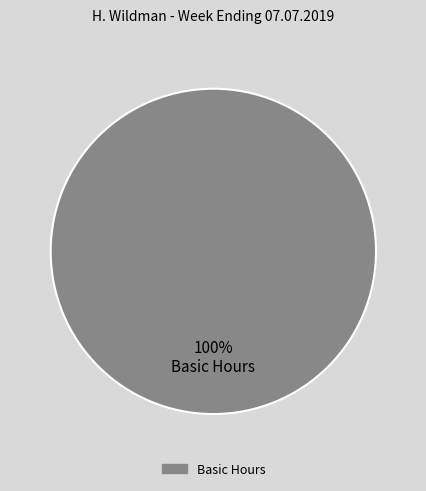

Does any single category account for the majority?

Yes